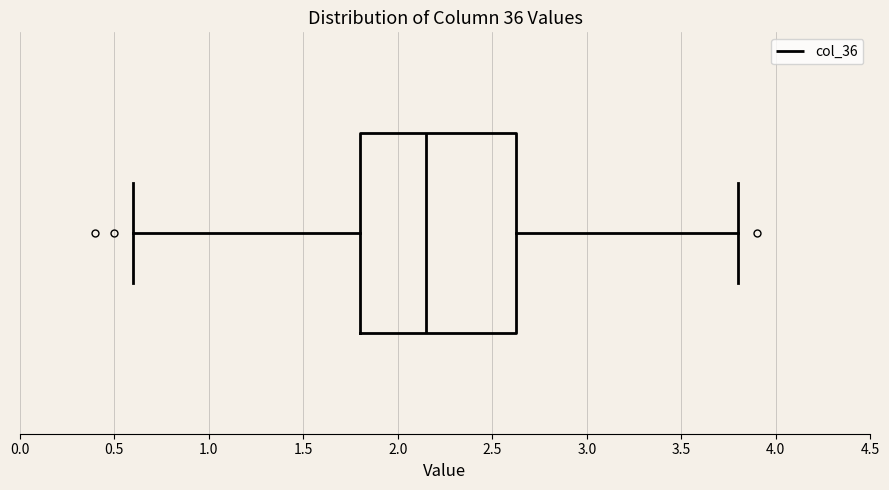

Where does the median line of the box sit on the x-axis? The values are not printed on the chart, so give them approximately, as read against the axis.

2.15